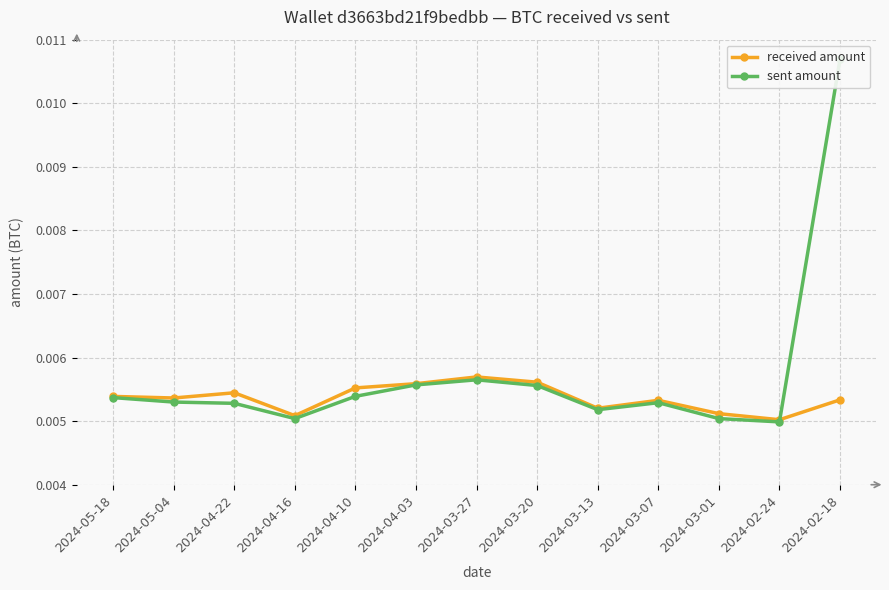

True or false: sent amount and received amount intersect in this chart.

True